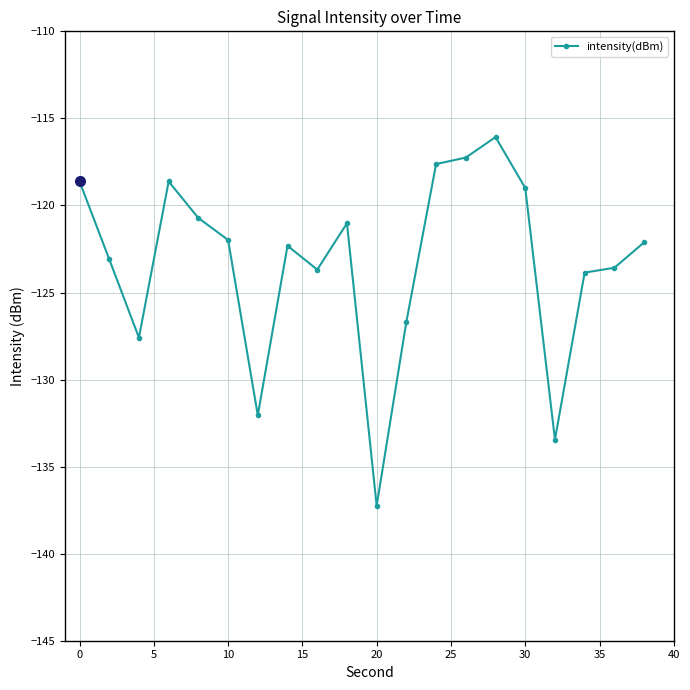

True or false: the data has more than 0 interior local peaks.

True